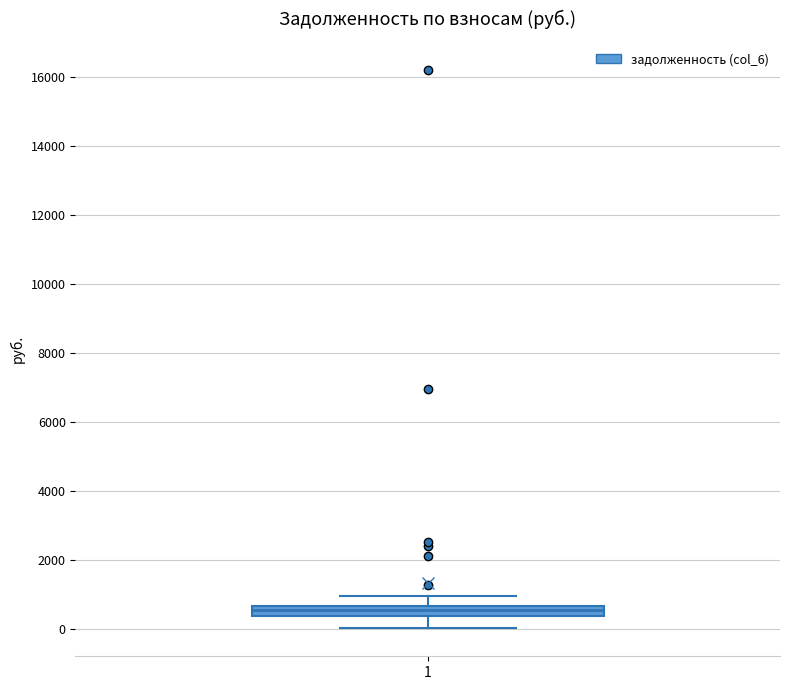

Where does the upper whisker of the box at x = 1 end on the y-axis? The values are not printed on the chart, so give them approximately, as read against the axis.

1000